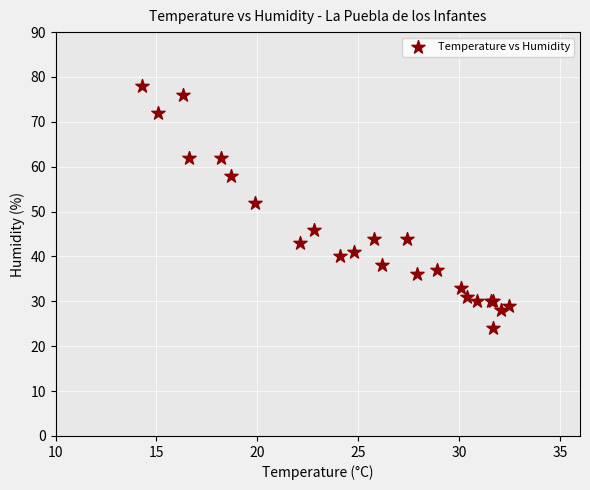

What Y value in the scatter plot is closest to 51?

52